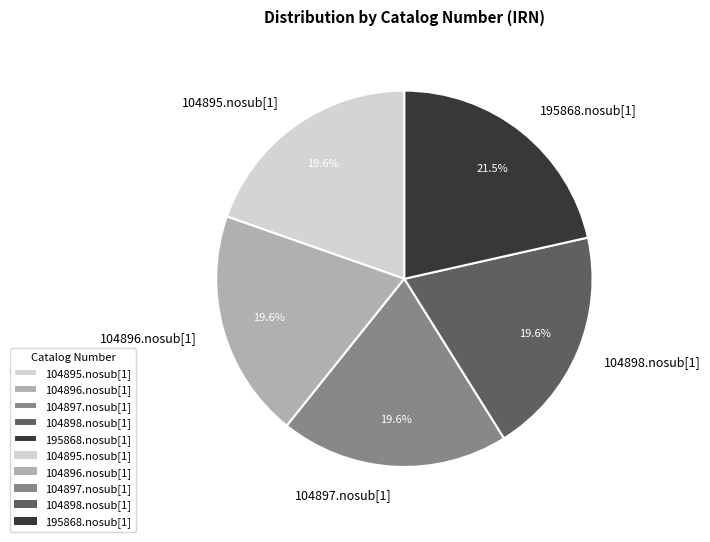

To the nearest percent, what is the average slice percentage?

20%